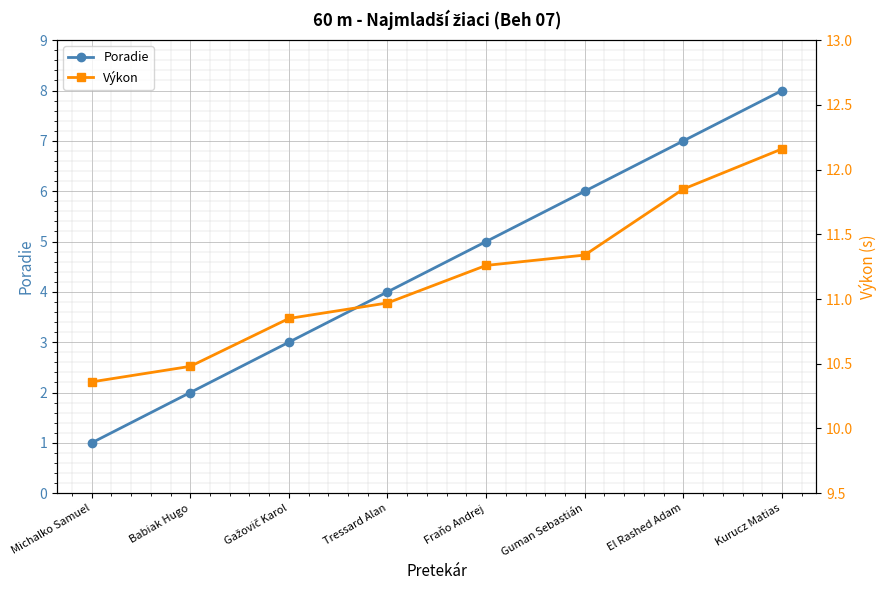

Which series has the largest total across all categories?

Výkon